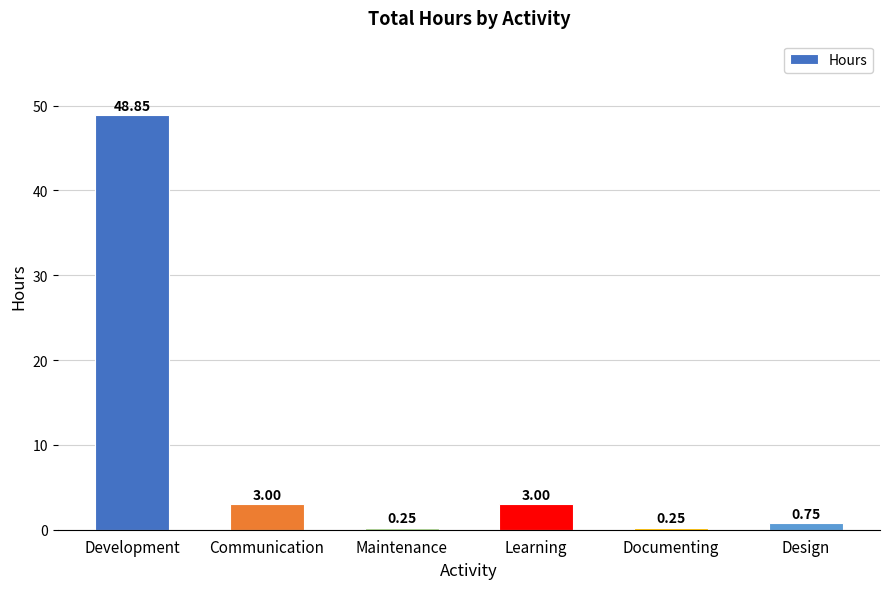

Which label corresponds to the largest value in the chart?

Development